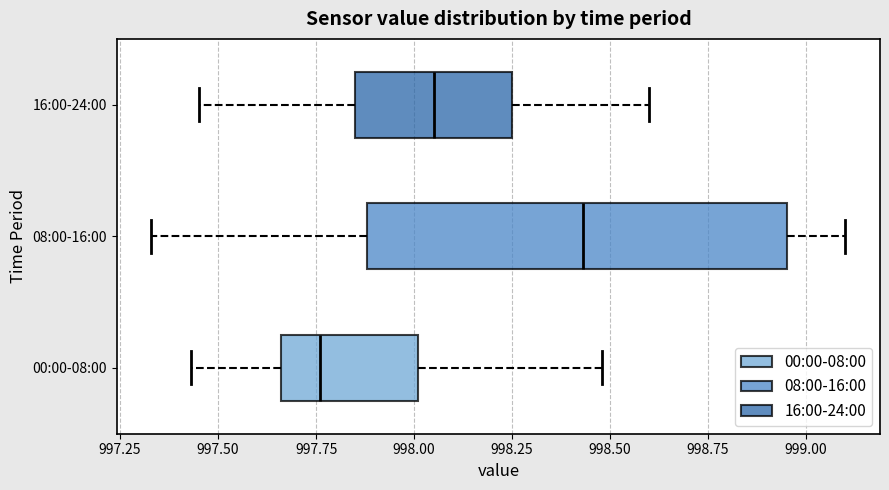

Comparing the boxes themselves (not the whiskers), which one is the widest?

08:00-16:00